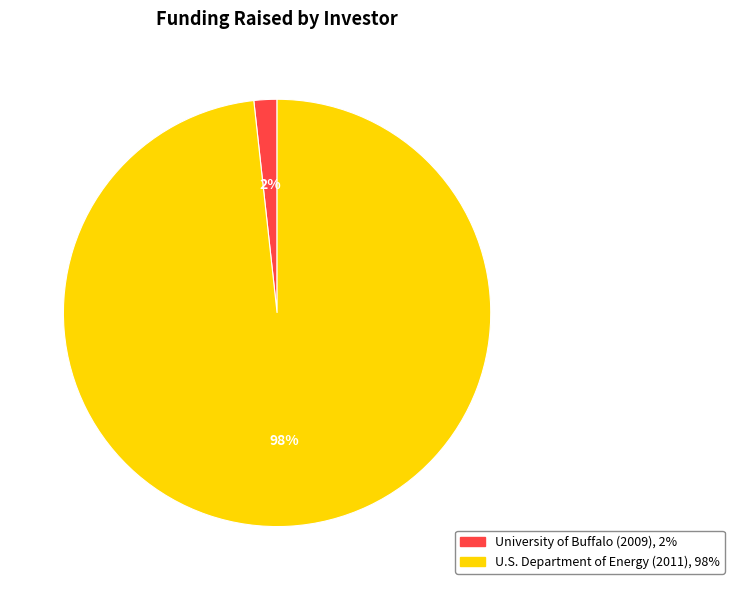

What is the largest slice in the pie chart?

U.S. Department of Energy (2011)